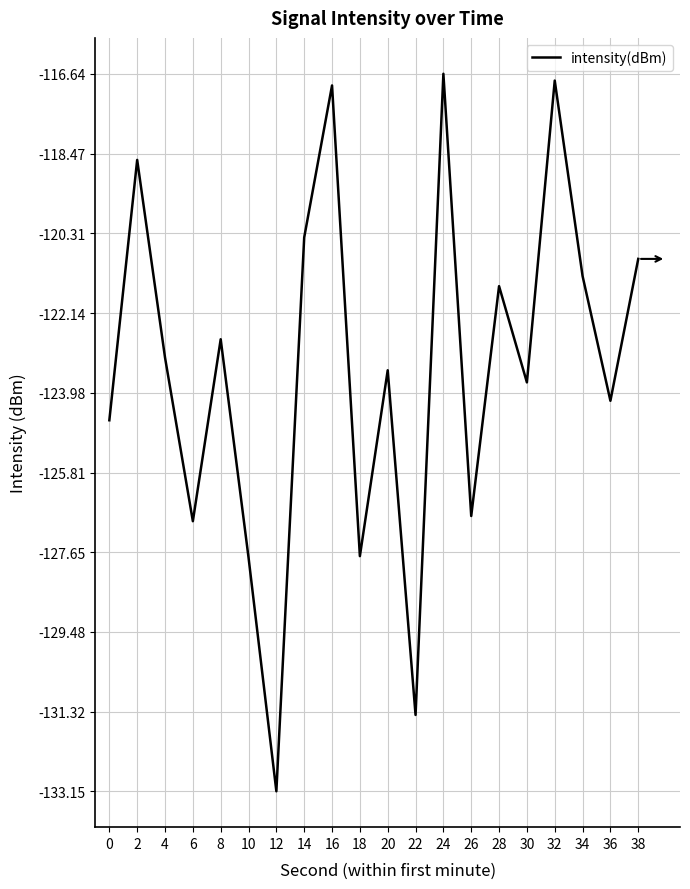

Which label corresponds to the smallest value in the chart?

12